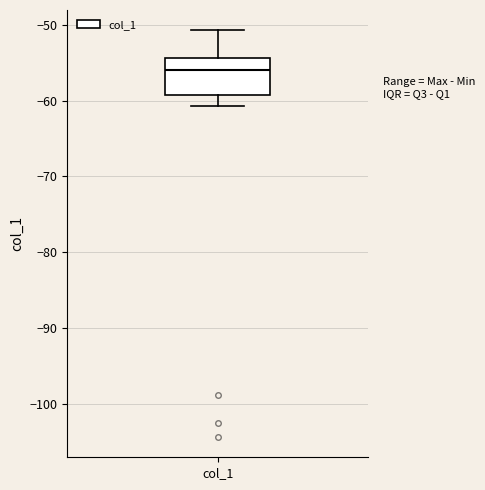

Transcribe this box plot: give where the median line is, the range the box spans, and where the two whiskers end, as read against the y-axis. The values are not printed on the chart, so give them approximately, as read against the axis.

median -56, box -59 to -54, whiskers -61 to -51